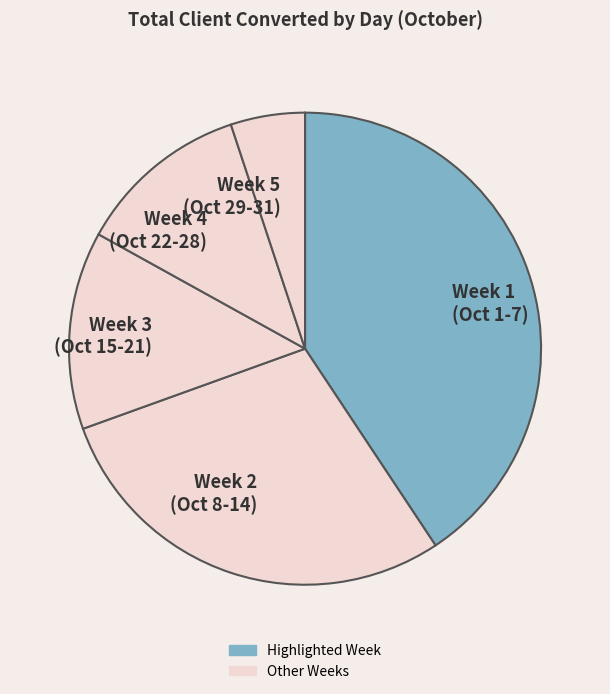

How many segments does this pie chart have?

5